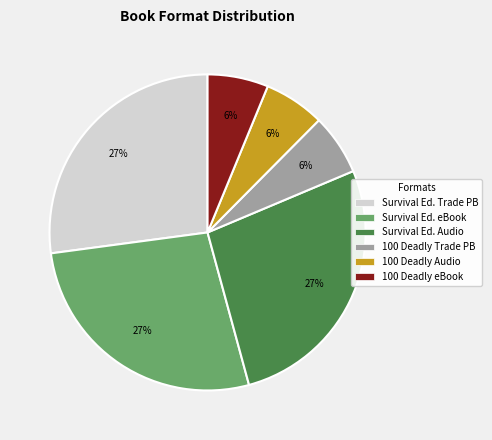

Combined, do Survival Ed. eBook and Survival Ed. Trade PB account for over 50%?

Yes